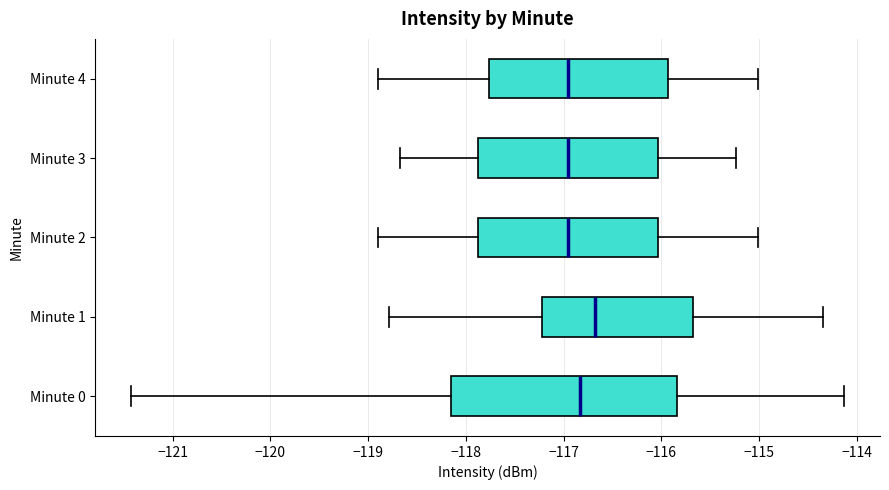

Which box's median line is the furthest to the right?

Minute 1